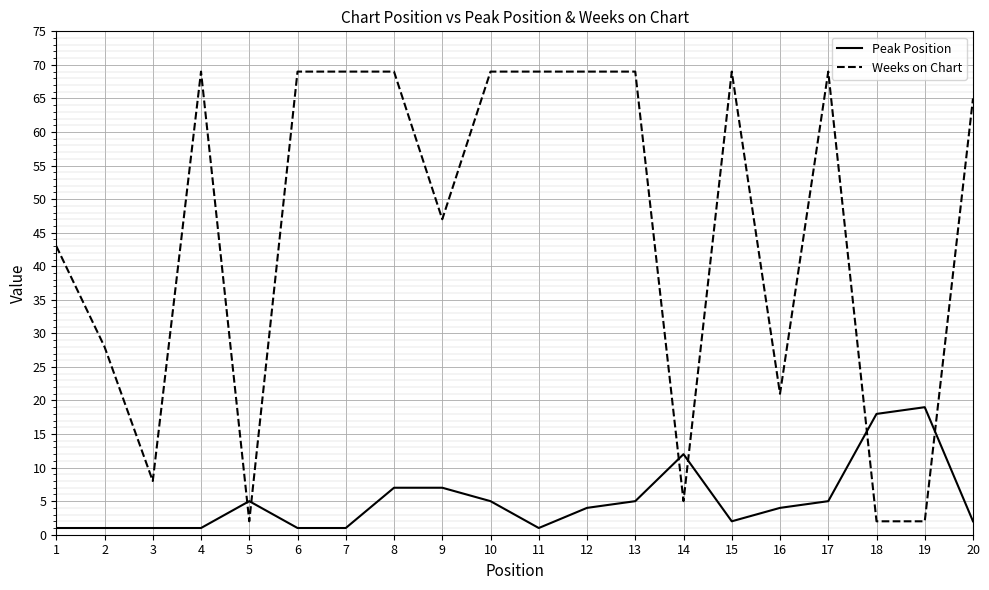

What is the minimum value for Peak Position?

1